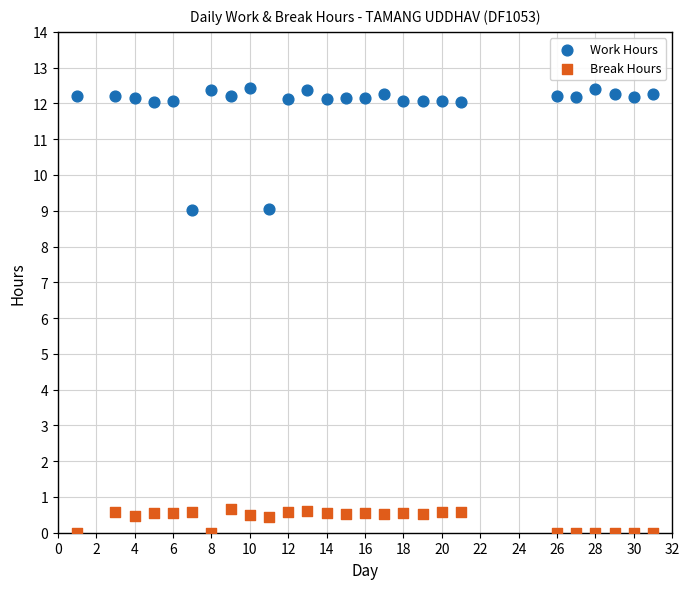

What are all the series names shown in the legend?

Work Hours, Break Hours